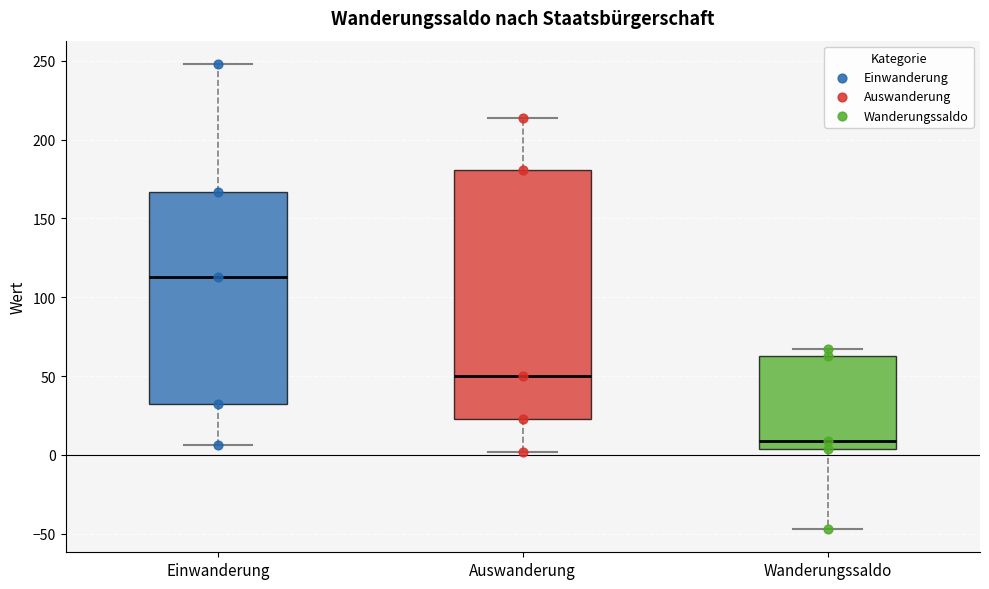

Which box's median line is the lowest?

Wanderungssaldo